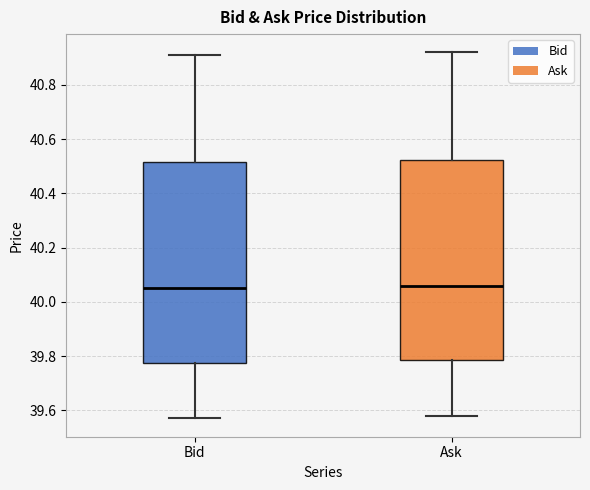

Reading left to right, transcribe this box plot: for each box, give where its median line is, the range the box spans, and where its two whiskers end, as read against the y-axis. The values are not printed on the chart, so give them approximately, as read against the axis.

Bid: median 40.06, box 39.78 to 40.52, whiskers 39.58 to 40.92
Ask: median 40.06, box 39.78 to 40.52, whiskers 39.58 to 40.92